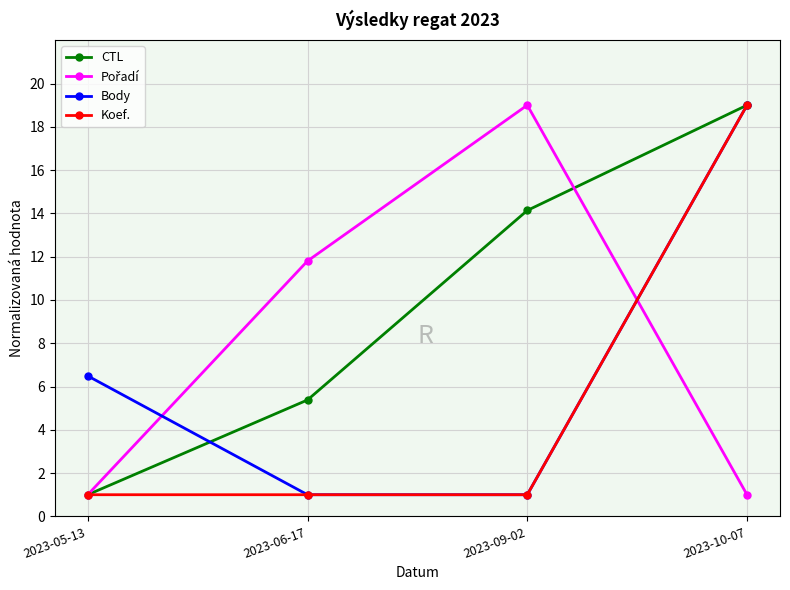

True or false: CTL has more than 0 interior local peaks.

False